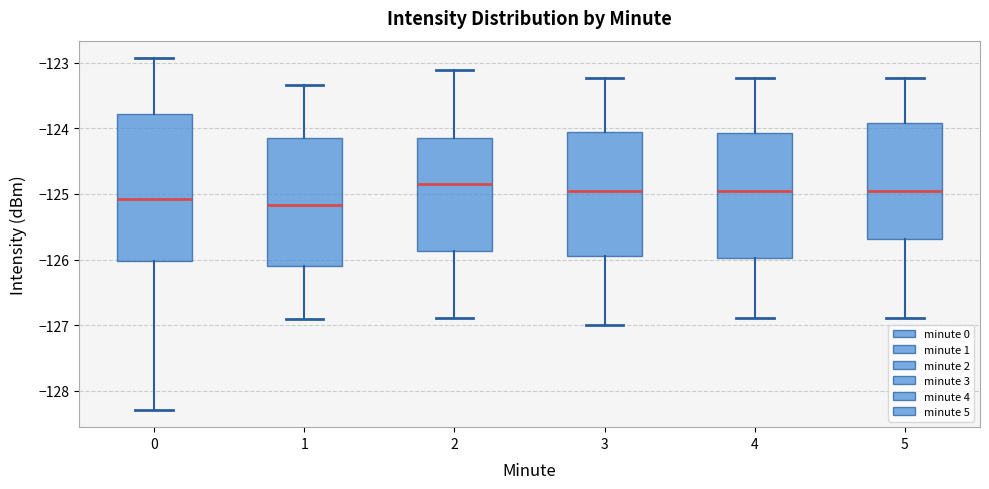

Reading left to right, read every box against the y-axis: the position of its median line, the range the box covers, and the ends of its whiskers. The values are not printed on the chart, so give them approximately, as read against the axis.

0: median -125.1, box -126.0 to -123.8, whiskers -128.3 to -122.9
1: median -125.2, box -126.1 to -124.1, whiskers -126.9 to -123.3
2: median -124.8, box -125.9 to -124.2, whiskers -126.9 to -123.1
3: median -125.0, box -125.9 to -124.1, whiskers -127.0 to -123.2
4: median -125.0, box -126.0 to -124.1, whiskers -126.9 to -123.2
5: median -125.0, box -125.7 to -123.9, whiskers -126.9 to -123.2